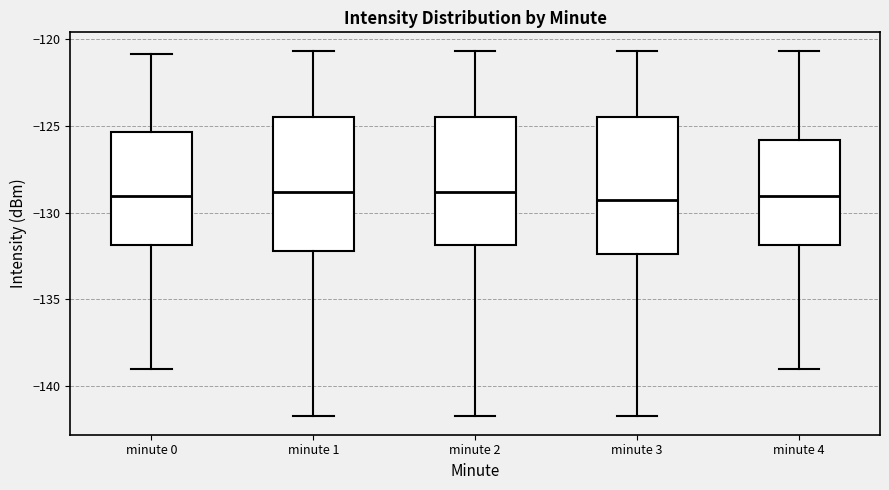

Where does the median line of the box for minute 3 sit on the y-axis? The values are not printed on the chart, so give them approximately, as read against the axis.

-129.0